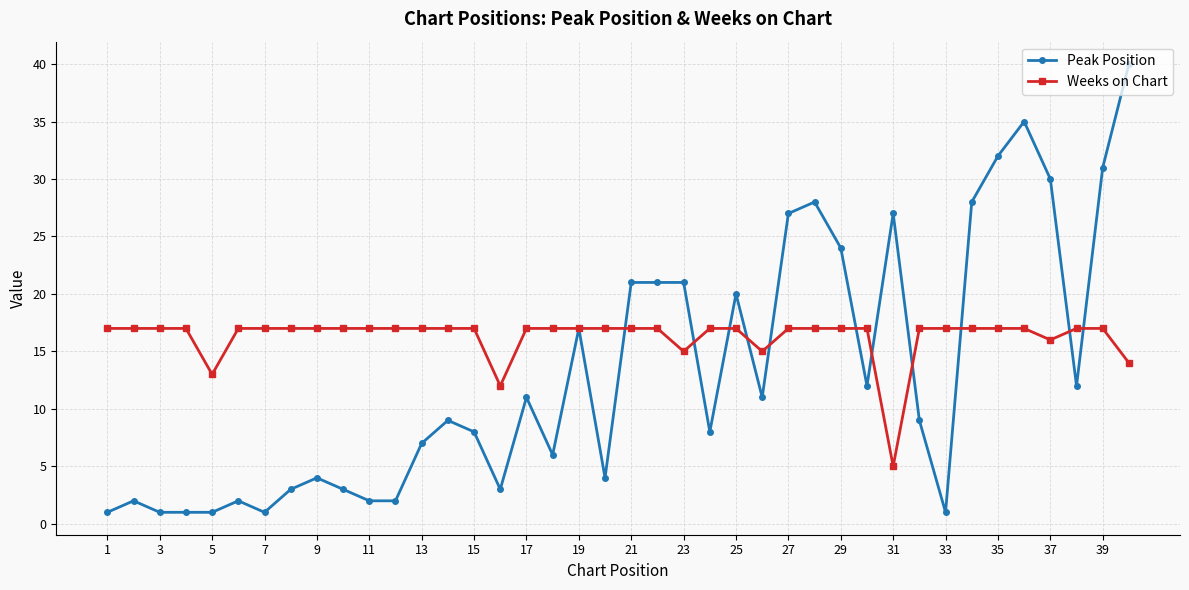

What is the maximum value for Peak Position?

40